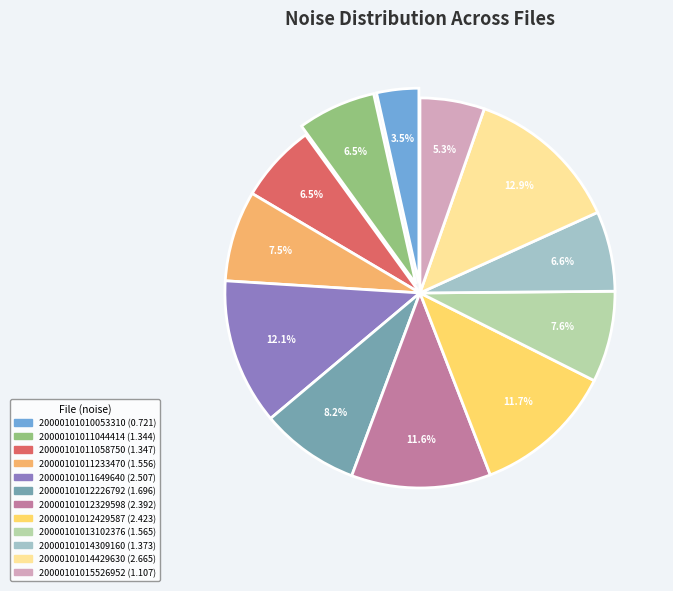

Is there a majority slice in this chart?

No